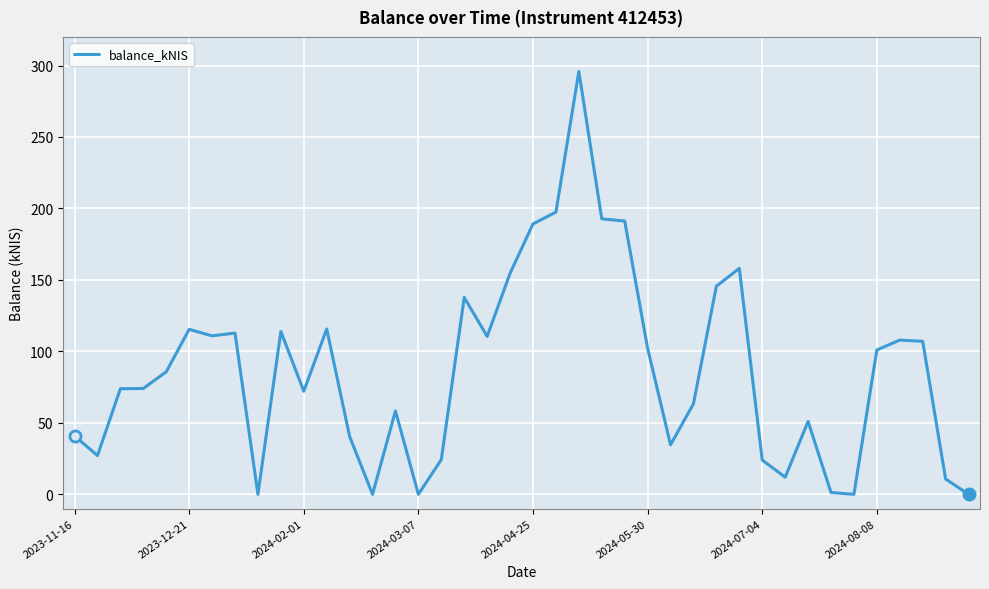

How many categories are shown in the chart?

40